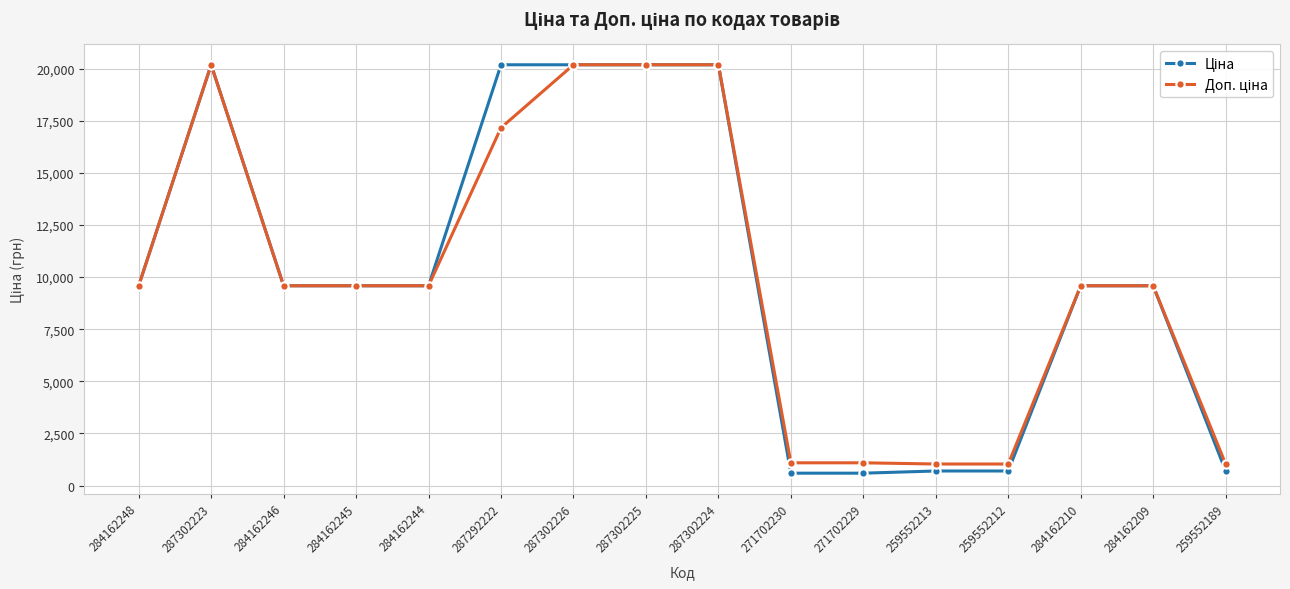

At how many categories does at least one series exceed 8542?

11